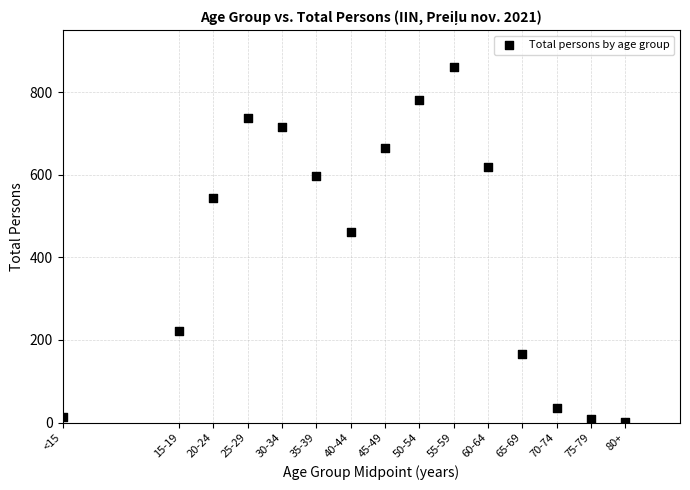

What is the range of X values (max minus min)?

82